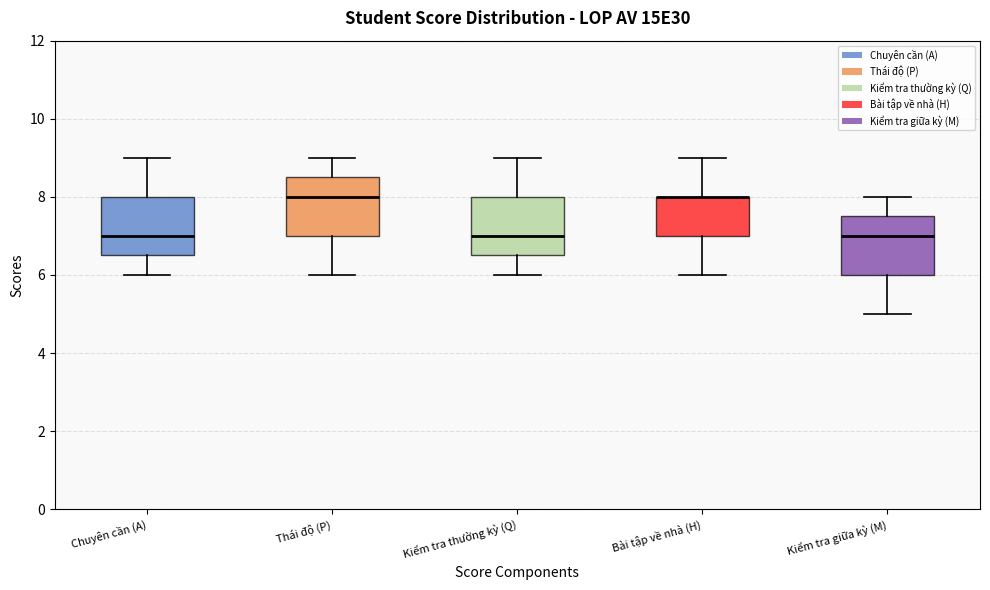

Reading left to right, transcribe this box plot: for each box, give where its median line is, the range the box spans, and where its two whiskers end, as read against the y-axis. The values are not printed on the chart, so give them approximately, as read against the axis.

Chuyên cần (A): median 7.0, box 6.6 to 8.0, whiskers 6.0 to 9.0
Thái độ (P): median 8.0, box 7.0 to 8.6, whiskers 6.0 to 9.0
Kiểm tra thường kỳ (Q): median 7.0, box 6.6 to 8.0, whiskers 6.0 to 9.0
Bài tập về nhà (H): median 8.0 (drawn on the box's upper edge), box 7.0 to 8.0, whiskers 6.0 to 9.0
Kiểm tra giữa kỳ (M): median 7.0, box 6.0 to 7.6, whiskers 5.0 to 8.0